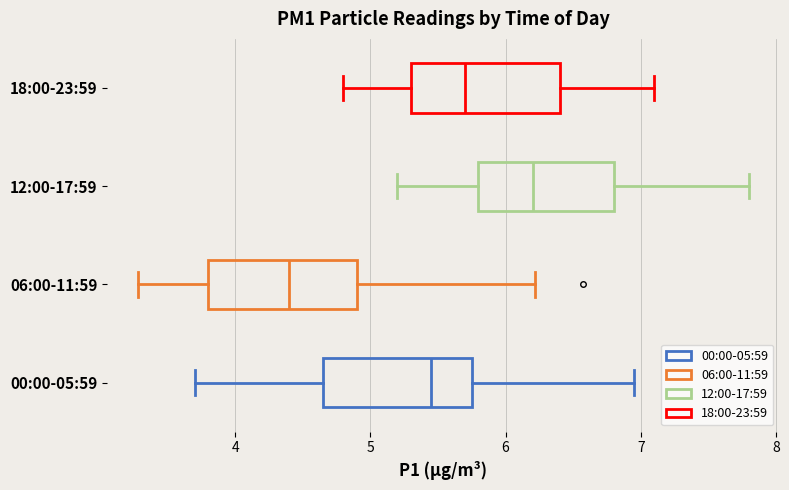

Reading bottom to top, transcribe this box plot: for each box, give where its median line is, the range the box spans, and where its two whiskers end, as read against the x-axis. The values are not printed on the chart, so give them approximately, as read against the axis.

00:00-05:59: median 5.5, box 4.7 to 5.8, whiskers 3.7 to 7.0
06:00-11:59: median 4.4, box 3.8 to 4.9, whiskers 3.3 to 6.2
12:00-17:59: median 6.2, box 5.8 to 6.8, whiskers 5.2 to 7.8
18:00-23:59: median 5.7, box 5.3 to 6.4, whiskers 4.8 to 7.1